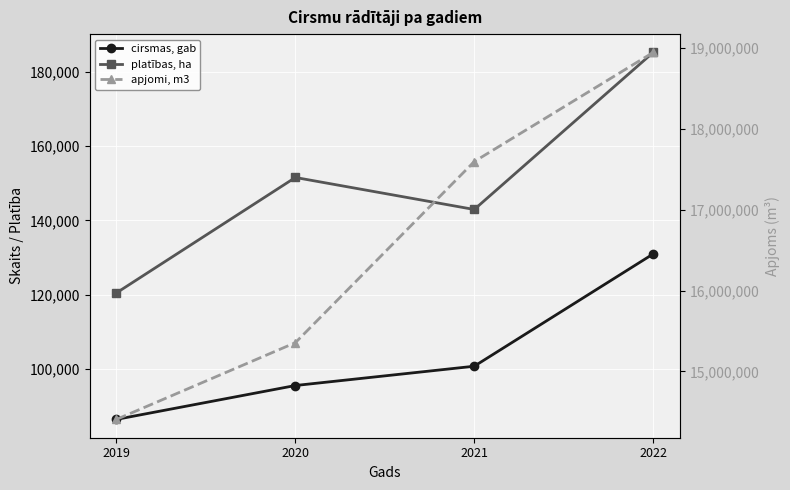

How many values in the platības, ha series are below 151554?

2